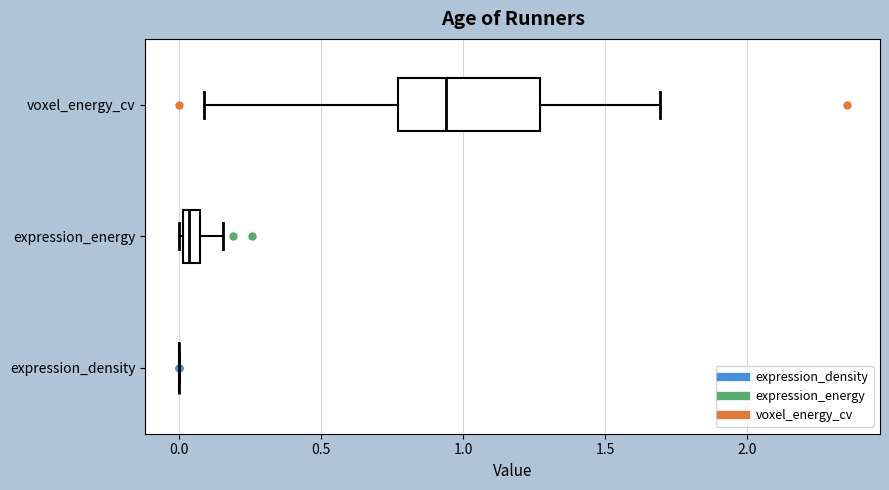

Comparing the boxes themselves (not the whiskers), which one is the widest?

voxel_energy_cv